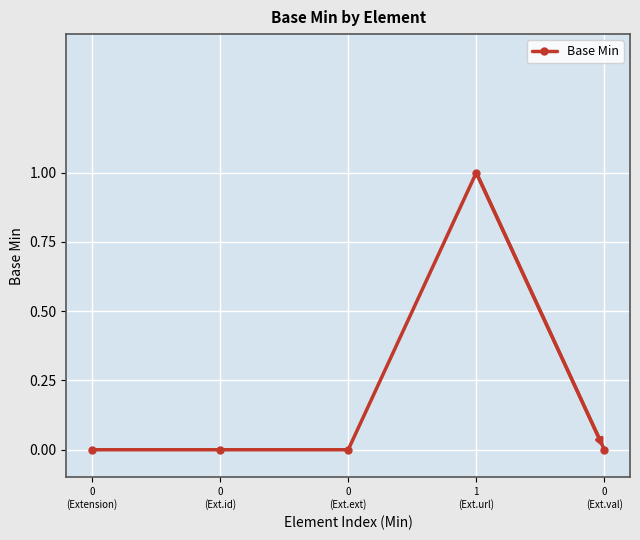

How many categories are shown in the chart?

5